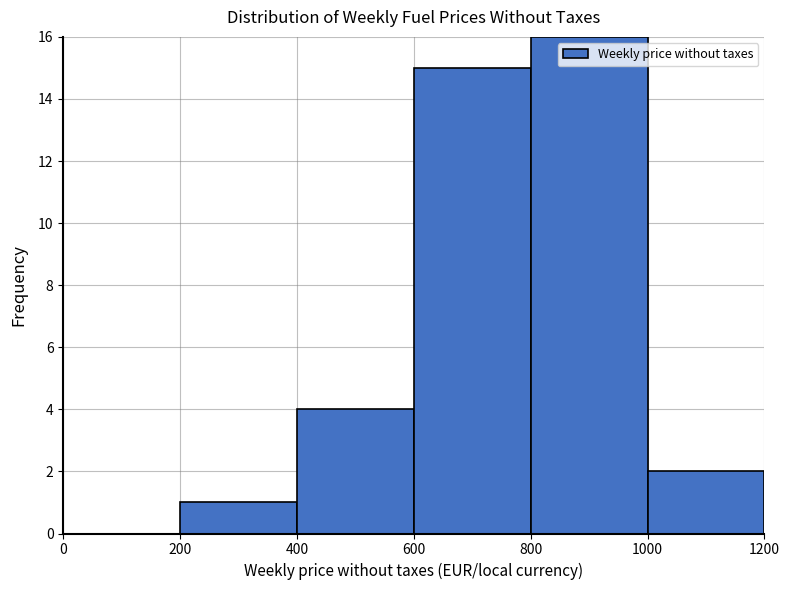

Which range on the x-axis has the tallest bar?

800 to 1000